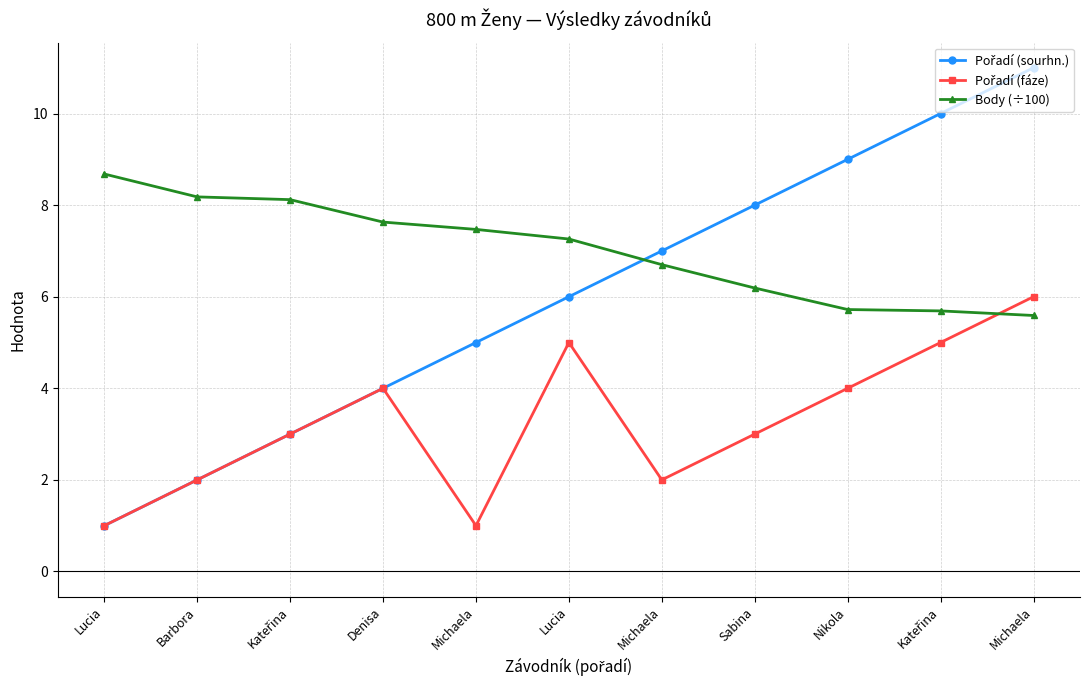

What is the sum of all Pořadí (sourhn.) values?

66.0